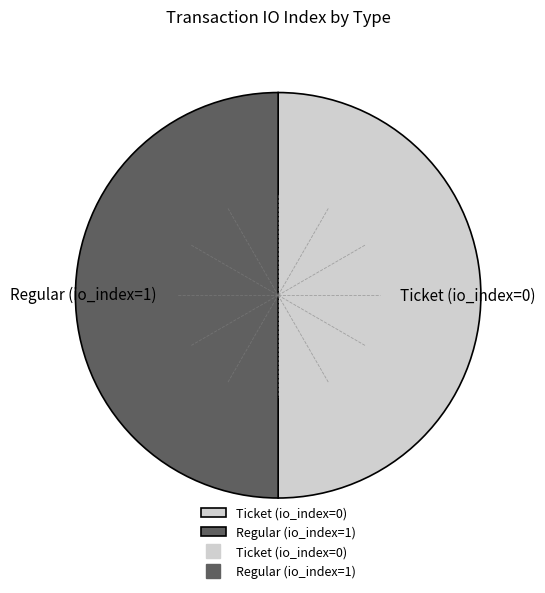

Count the number of slices in the pie.

2